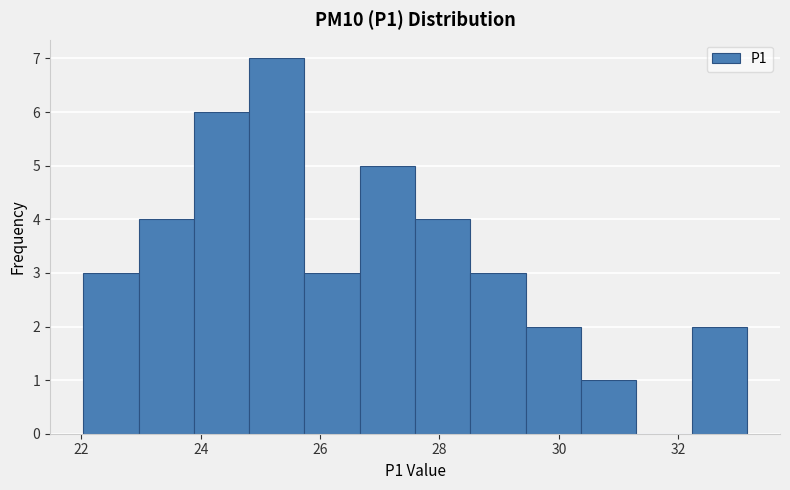

Reading left to right, transcribe this chart: for each bar, give the range it covers on the x-axis and its height. Neither the bar edges nor the heights are printed on the chart, so give them approximately, as read against the axes.

22.0 to 23.0: 3
23.0 to 23.8: 4
23.8 to 24.8: 6
24.8 to 25.8: 7
25.8 to 26.6: 3
26.6 to 27.6: 5
27.6 to 28.6: 4
28.6 to 29.4: 3
29.4 to 30.4: 2
30.4 to 31.2: 1
31.2 to 32.2: 0
32.2 to 33.2: 2